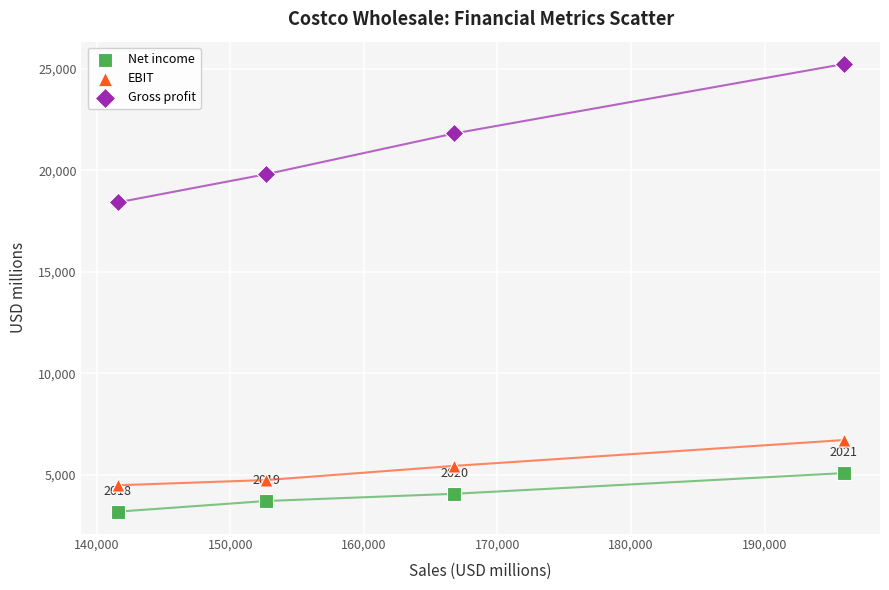

Which series has the widest spread of Y values?

Gross profit